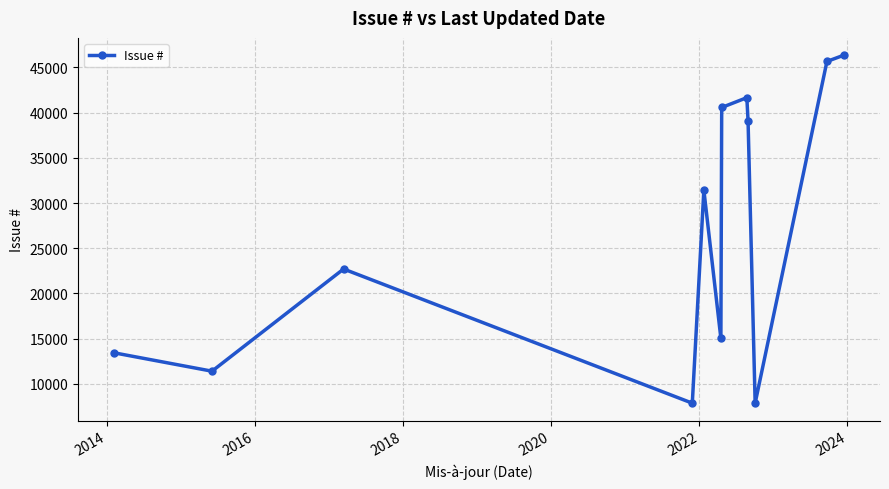

What is the maximum value shown in the chart?

46341